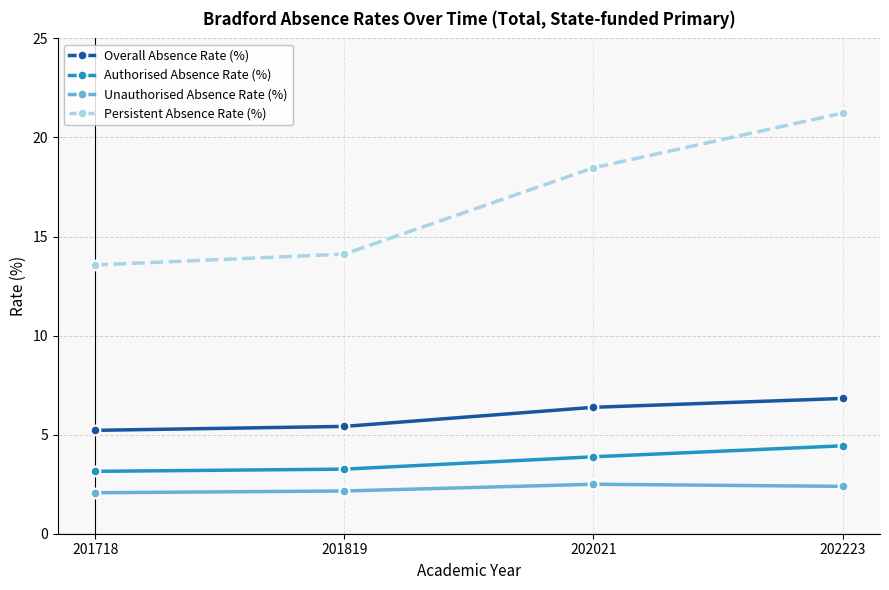

What is the average value of the Authorised Absence Rate (%) series?

3.7